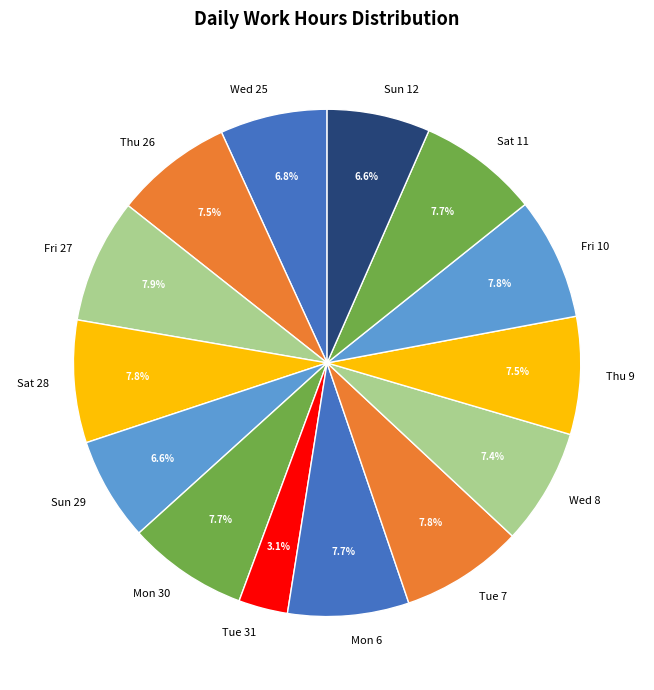

Is Mon 6 the majority of the pie?

No